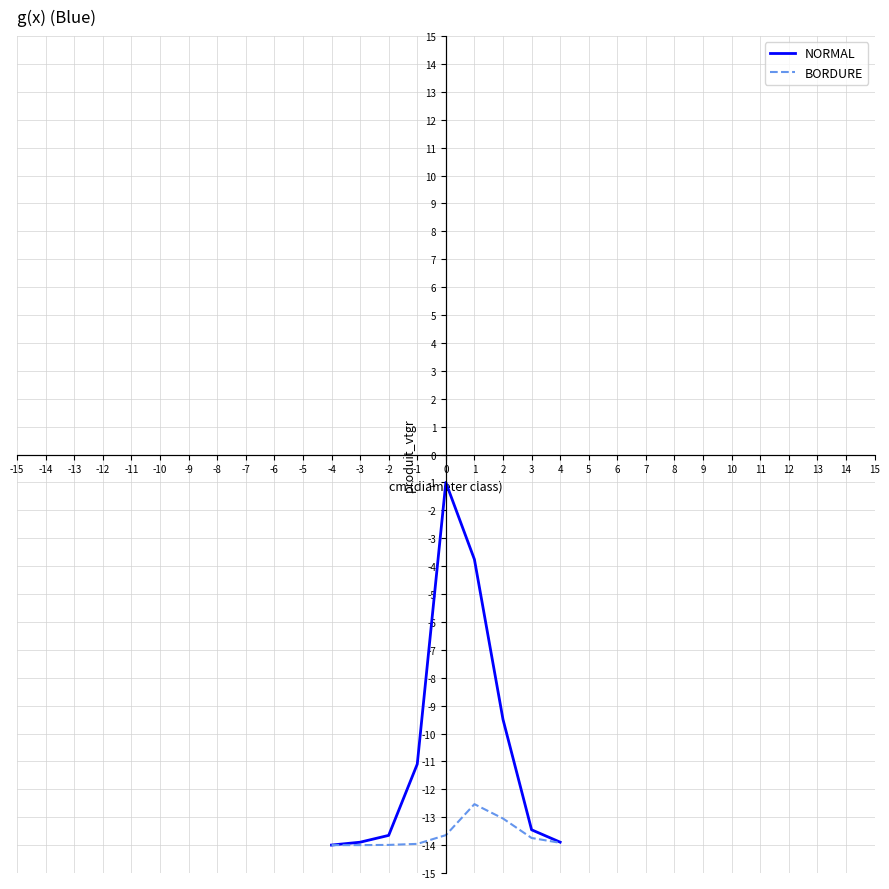

Where does the BORDURE series first go above -13?

1